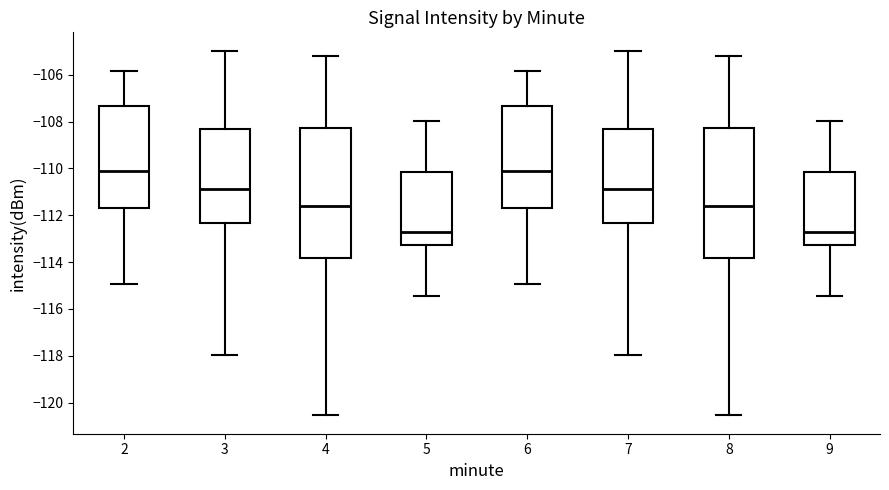

Where is the lower edge of the box at x = 4 on the y-axis? The values are not printed on the chart, so give them approximately, as read against the axis.

-113.8